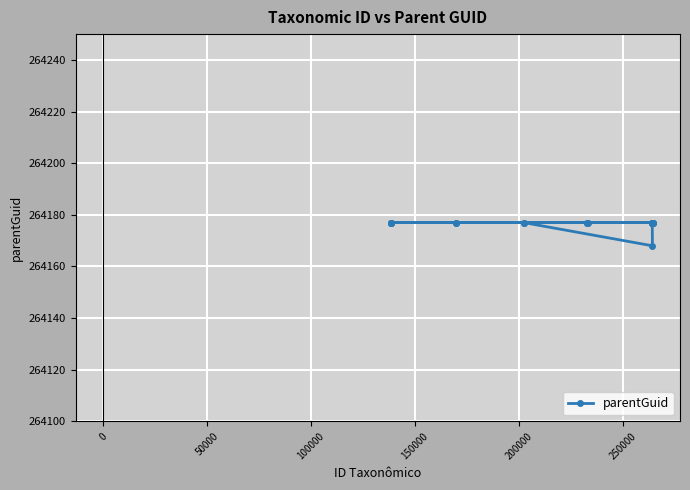

What is the sum of all values?

5283531